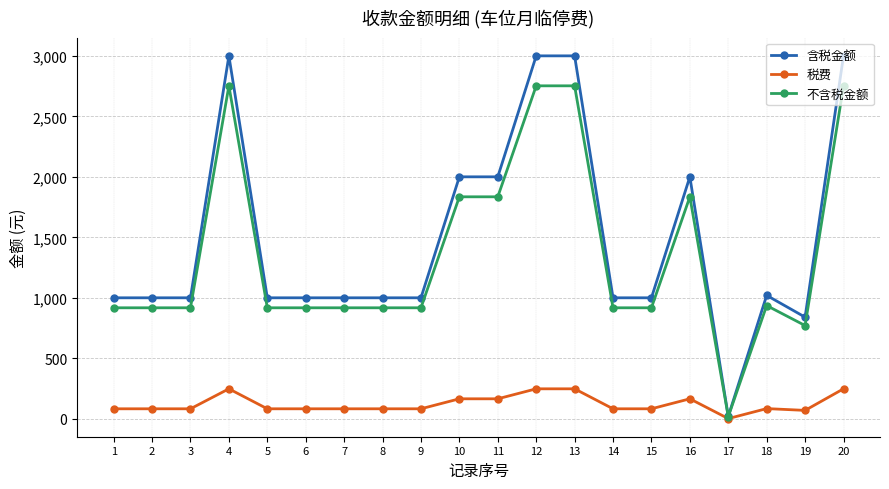

At how many categories does at least one series exceed 501?

19